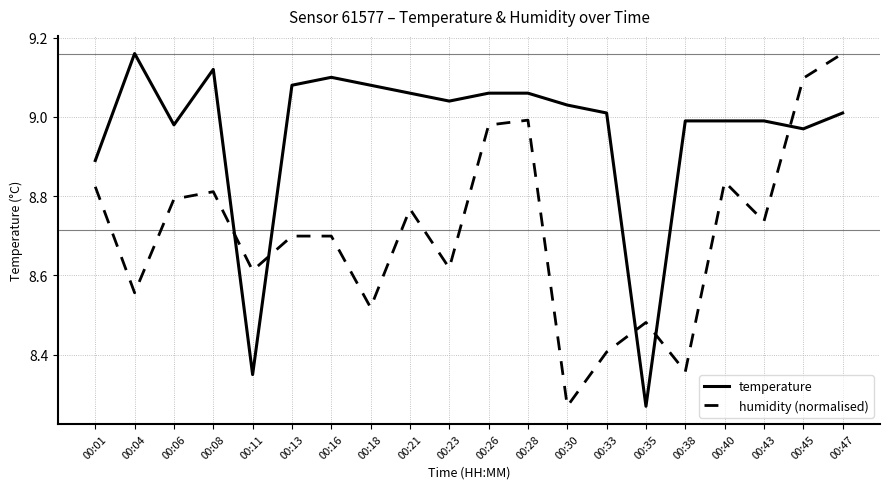

Rank the series by their average value, from lowest to highest.

humidity (normalised), temperature